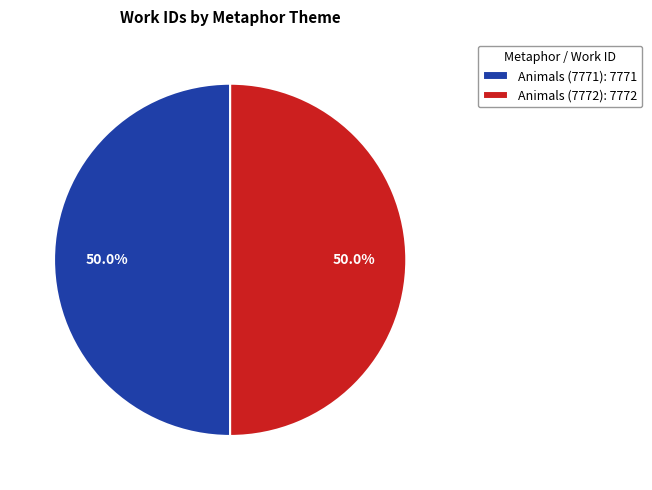

How many slices are in this pie chart?

2